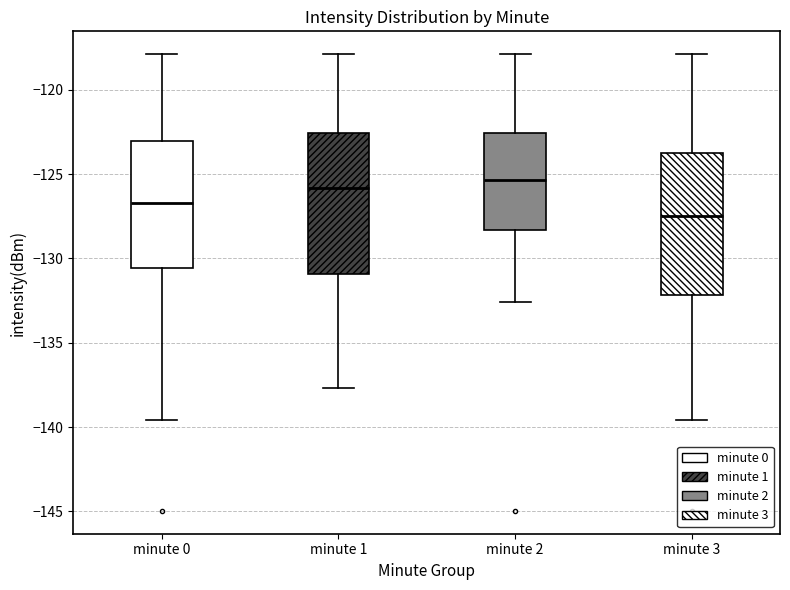

Reading left to right, transcribe this box plot: for each box, give where its median line is, the range the box spans, and where its two whiskers end, as read against the y-axis. The values are not printed on the chart, so give them approximately, as read against the axis.

minute 0: median -126.5, box -130.5 to -123.0, whiskers -139.5 to -118.0
minute 1: median -126.0, box -131.0 to -122.5, whiskers -137.5 to -118.0
minute 2: median -125.5, box -128.5 to -122.5, whiskers -132.5 to -118.0
minute 3: median -127.5, box -132.0 to -123.5, whiskers -139.5 to -118.0